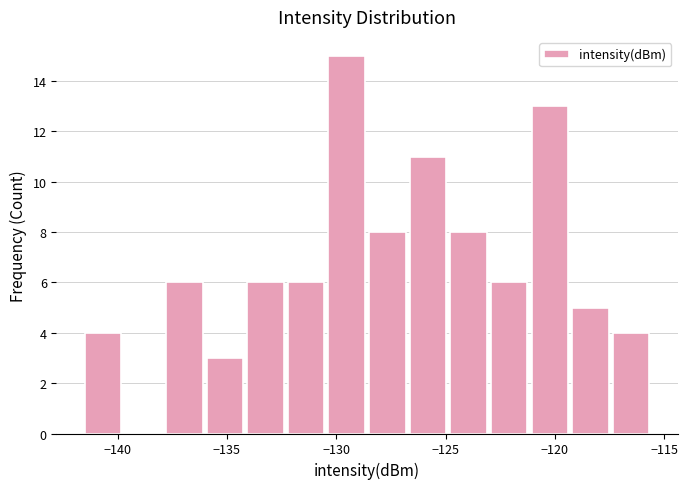

Read against the x-axis, roughly where is the centre of the tallest bar?

-129.5